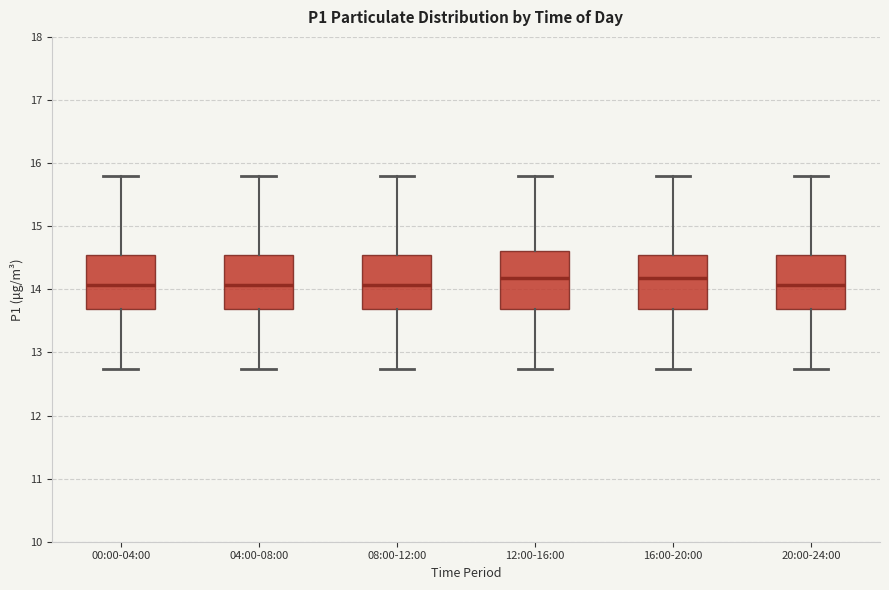

Reading left to right, transcribe this box plot: for each box, give where its median line is, the range the box spans, and where its two whiskers end, as read against the y-axis. The values are not printed on the chart, so give them approximately, as read against the axis.

00:00-04:00: median 14.1, box 13.7 to 14.5, whiskers 12.7 to 15.8
04:00-08:00: median 14.1, box 13.7 to 14.5, whiskers 12.7 to 15.8
08:00-12:00: median 14.1, box 13.7 to 14.5, whiskers 12.7 to 15.8
12:00-16:00: median 14.2, box 13.7 to 14.6, whiskers 12.7 to 15.8
16:00-20:00: median 14.2, box 13.7 to 14.5, whiskers 12.7 to 15.8
20:00-24:00: median 14.1, box 13.7 to 14.5, whiskers 12.7 to 15.8